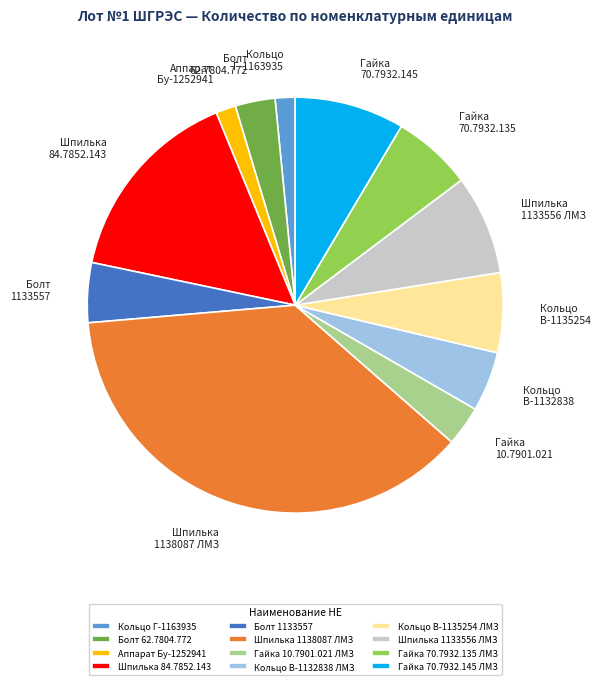

Combined, do Шпилька 84.7852.143 and Болт 62.7804.772 account for over 50%?

No